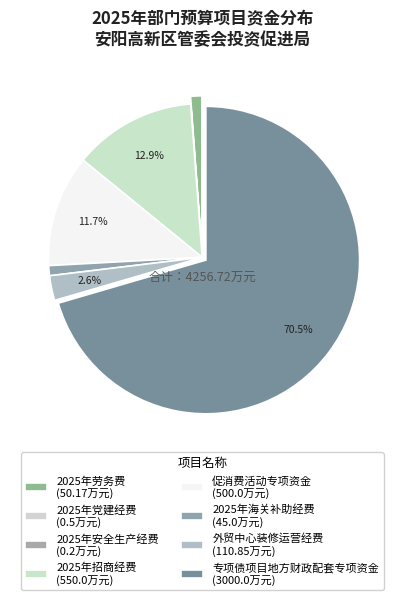

How many segments does this pie chart have?

8